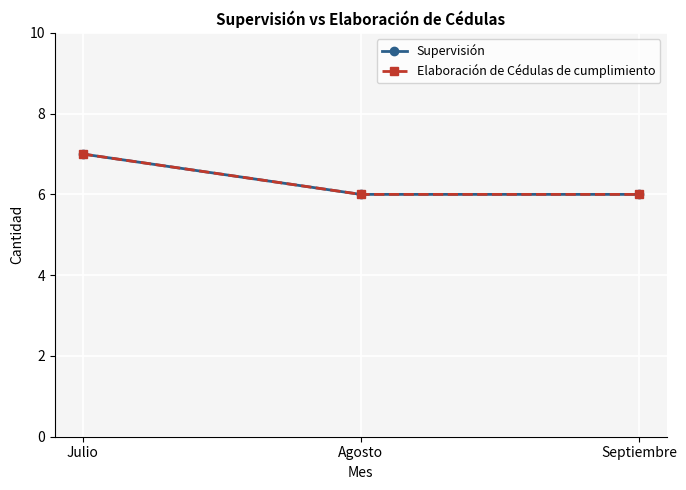

The value of Elaboración de Cédulas de cumplimiento at Agosto is 2. True or false?

False